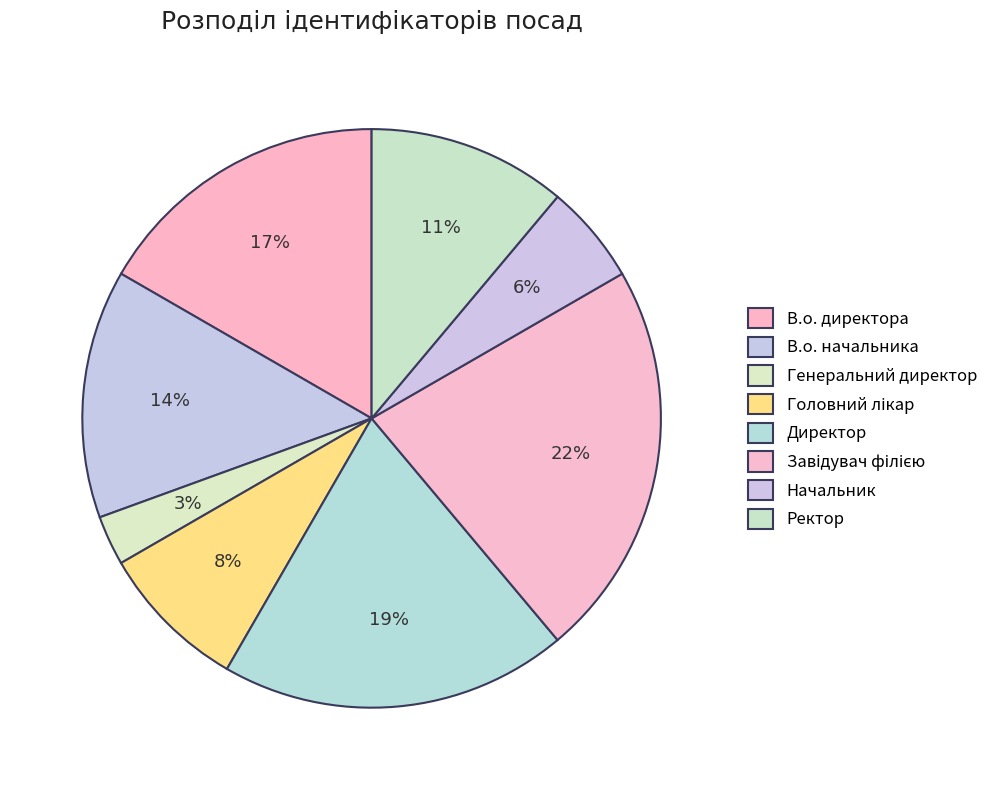

Which slice is the largest?

Завідувач філією